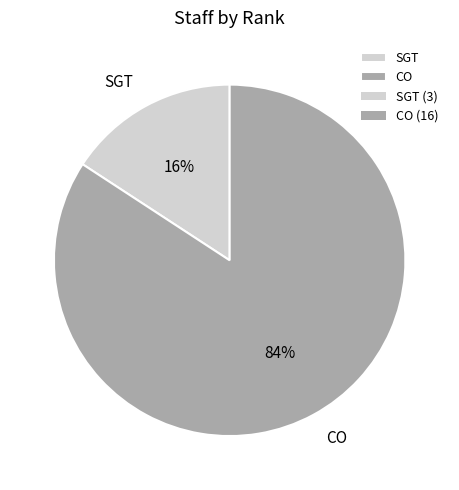

Count the number of slices in the pie.

2